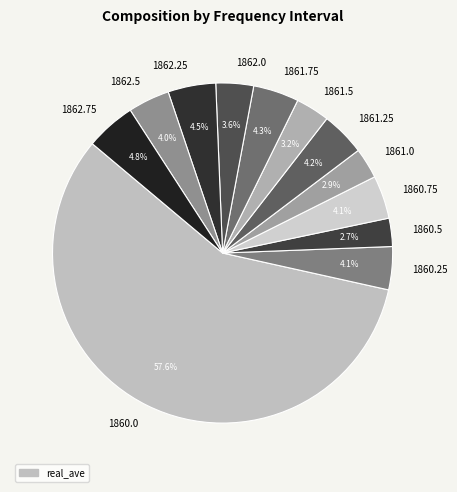

Which category accounts for the majority?

1860.0